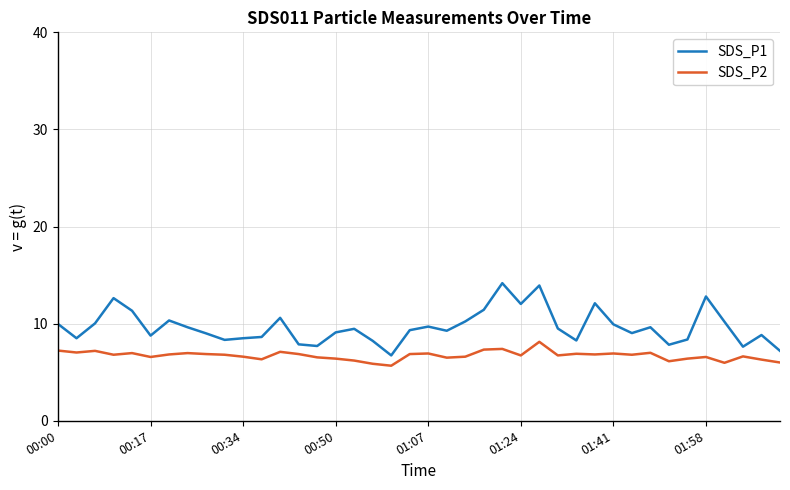

Which series has the largest total across all categories?

SDS_P1